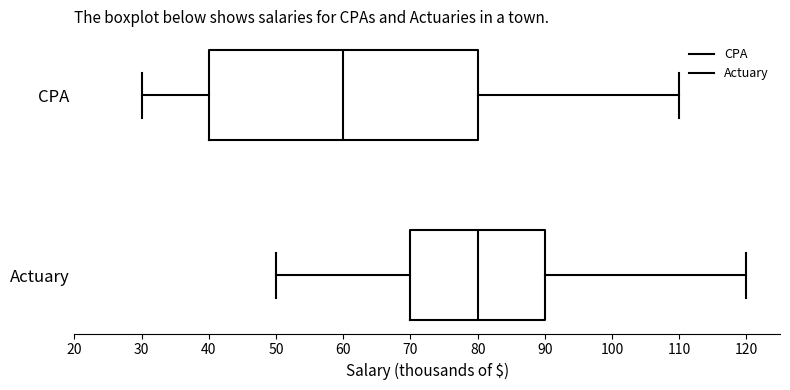

Reading bottom to top, read every box against the x-axis: the position of its median line, the range the box covers, and the ends of its whiskers. The values are not printed on the chart, so give them approximately, as read against the axis.

Actuary: median 80, box 70 to 90, whiskers 50 to 120
CPA: median 60, box 40 to 80, whiskers 30 to 110